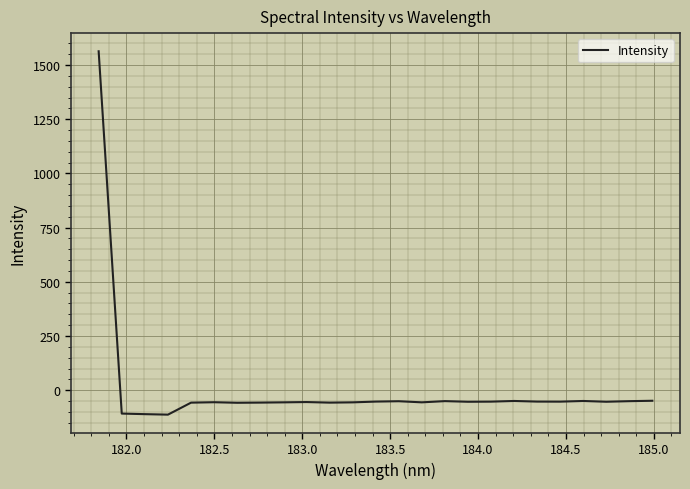

How many values are below zero?

24